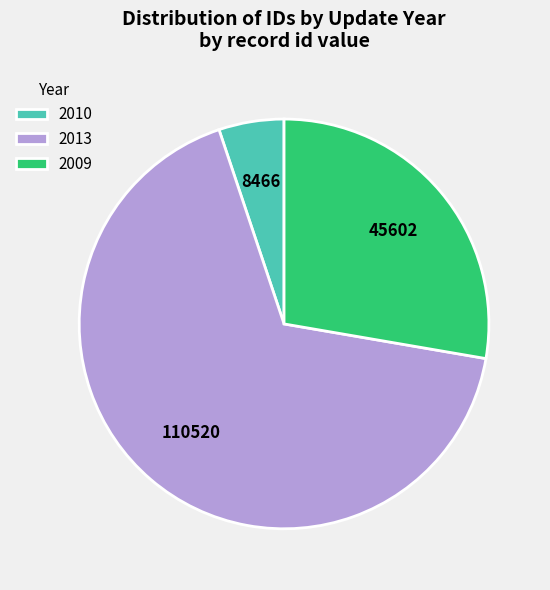

Does any single category account for the majority?

Yes